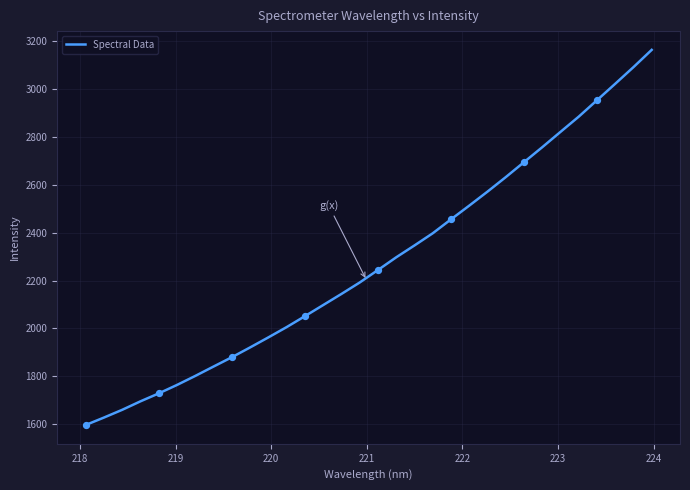

What is the maximum value shown in the chart?

3162.0